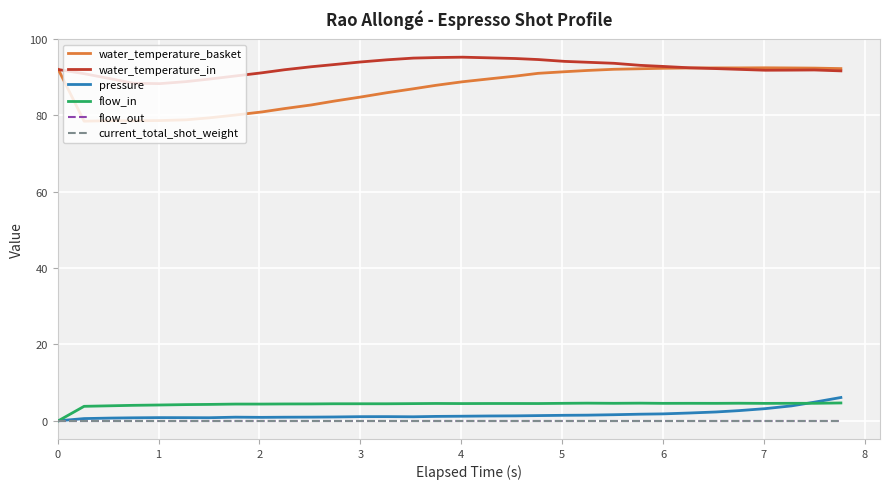

Reading left to right, what are all the values shown in this chart?

water_temperature_basket: 92.0	78.5	78.6	78.6	78.6	78.8	79.3	80.1	80.9	81.8	82.7	83.7	84.8	85.9	87.0	87.9	88.8	89.5	90.3	91.0	91.4	91.8	92.1	92.2	92.3	92.4	92.4	92.4	92.5	92.4	92.4	92.2
water_temperature_in: 92.0	90.9	89.6	88.4	88.3	88.8	89.5	90.3	91.2	92.0	92.7	93.3	94.0	94.5	95.0	95.1	95.2	95.1	94.9	94.6	94.1	93.9	93.6	93.1	92.8	92.5	92.2	92.0	91.8	91.8	91.9	91.7
pressure: 0.0	0.6	0.7	0.8	0.8	0.8	0.8	0.9	0.9	0.9	1.0	1.0	1.1	1.1	1.1	1.1	1.2	1.3	1.3	1.4	1.4	1.5	1.6	1.7	1.8	2.0	2.3	2.7	3.2	3.9	4.9	6.1
flow_in: 0.0	3.8	3.9	4.0	4.1	4.2	4.3	4.4	4.4	4.4	4.4	4.5	4.5	4.5	4.5	4.5	4.5	4.5	4.5	4.5	4.6	4.6	4.6	4.6	4.6	4.6	4.6	4.6	4.6	4.6	4.6	4.7
flow_out: 0.0	0.0	0.0	0.0	0.0	0.0	0.0	0.0	0.0	0.0	0.0	0.0	0.0	0.0	0.0	0.0	0.0	0.0	0.0	0.0	0.0	0.0	0.0	0.0	0.0	0.0	0.0	0.0	0.0	0.0	0.0	0.0
current_total_shot_weight: 0.0	0.0	0.0	0.0	0.0	0.0	0.0	0.0	0.0	0.0	0.0	0.0	0.0	0.0	0.0	0.0	0.0	0.0	0.0	0.0	0.0	0.0	0.0	0.0	0.0	0.0	0.0	0.0	0.0	0.0	0.0	0.0